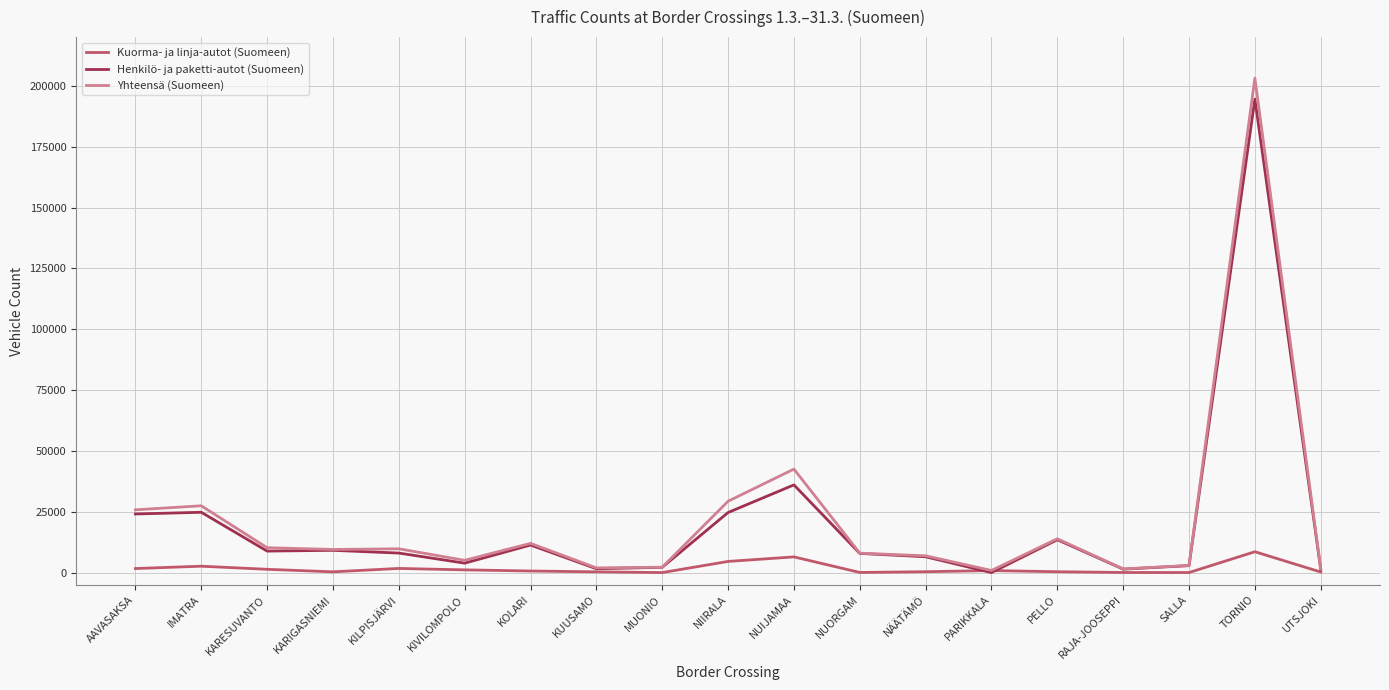

What are all the series names shown in the legend?

Kuorma- ja linja-autot (Suomeen), Henkilö- ja paketti-autot (Suomeen), Yhteensä (Suomeen)